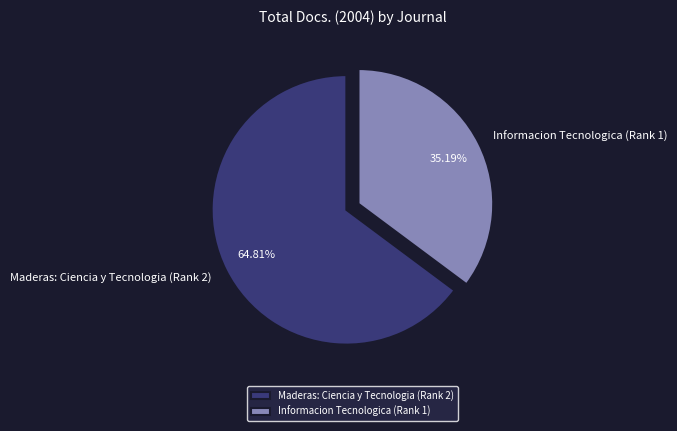

How many slices are in this pie chart?

2